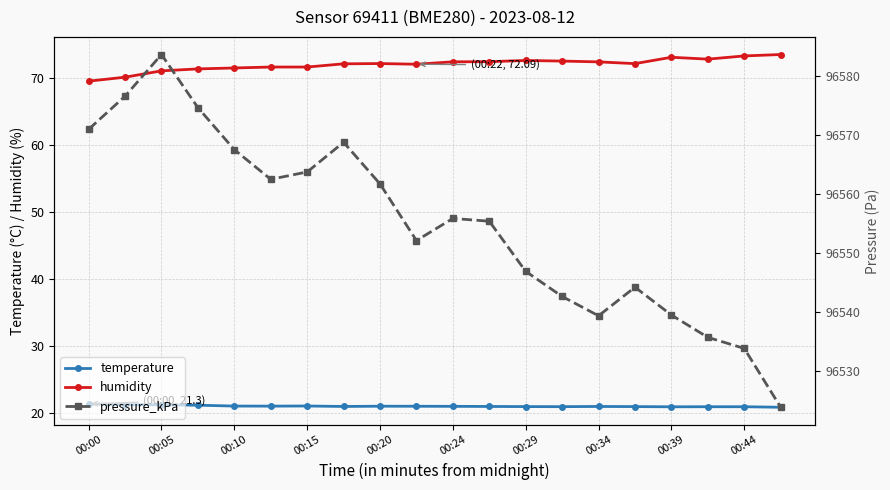

True or false: humidity has a value of 72.4 at 00:34.

True